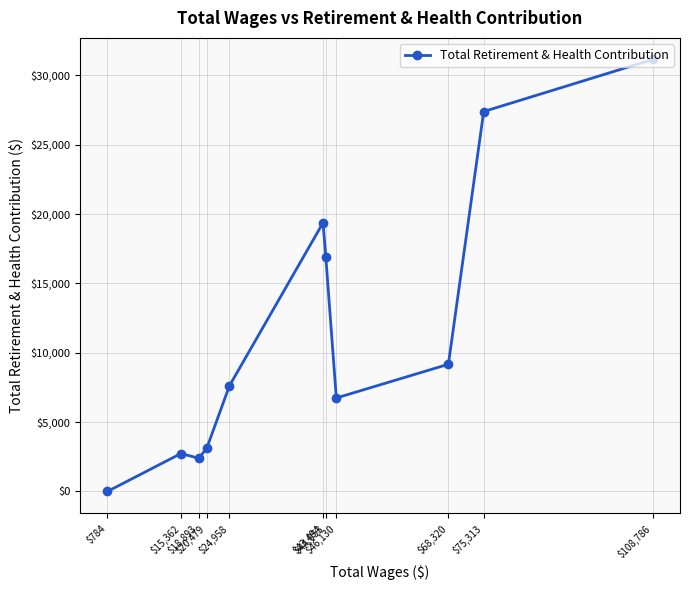

What is the average value?

11503